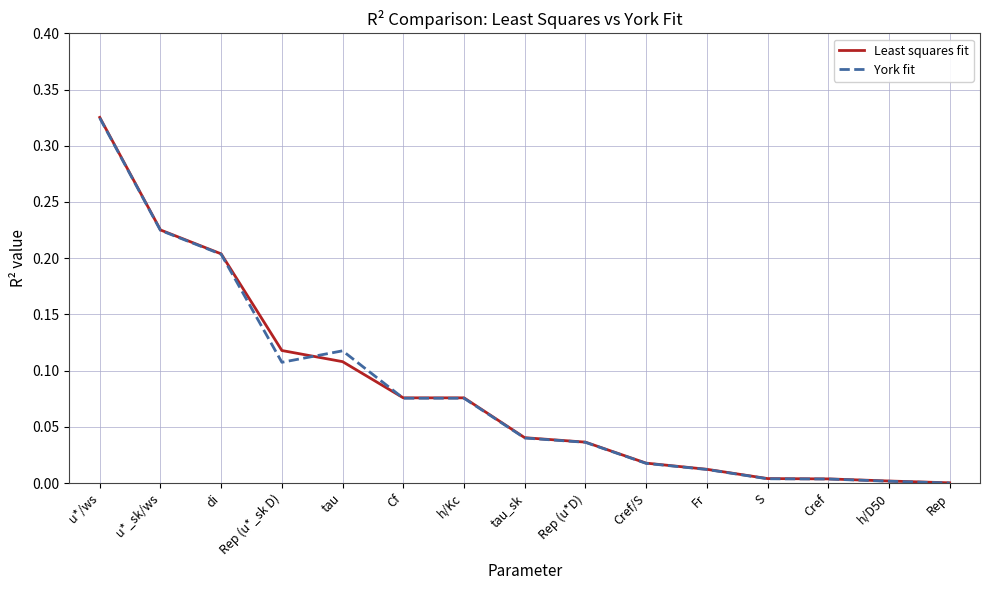

Does the chart have visible grid lines?

Yes